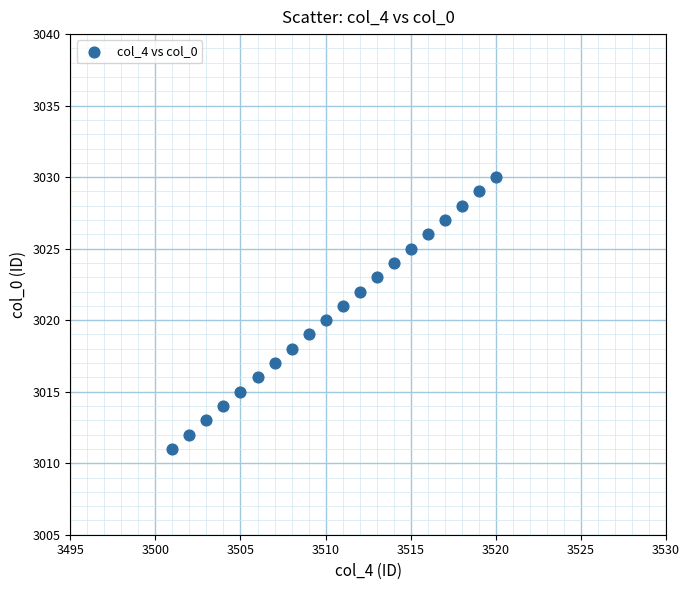

What is the range of Y values (max minus min)?

19